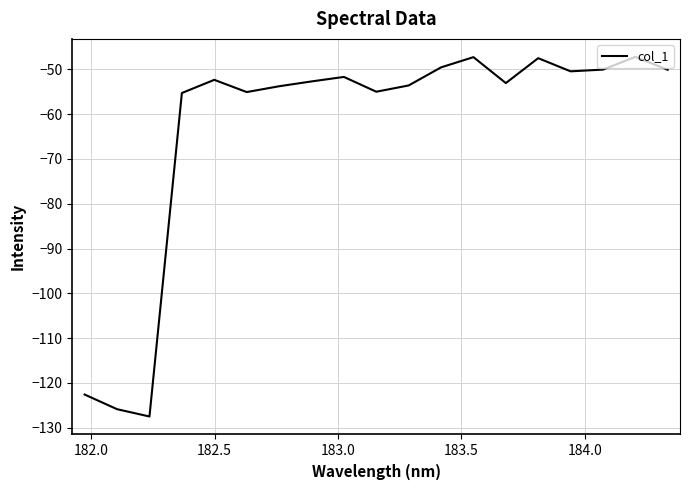

What is the maximum value shown in the chart?

-47.2